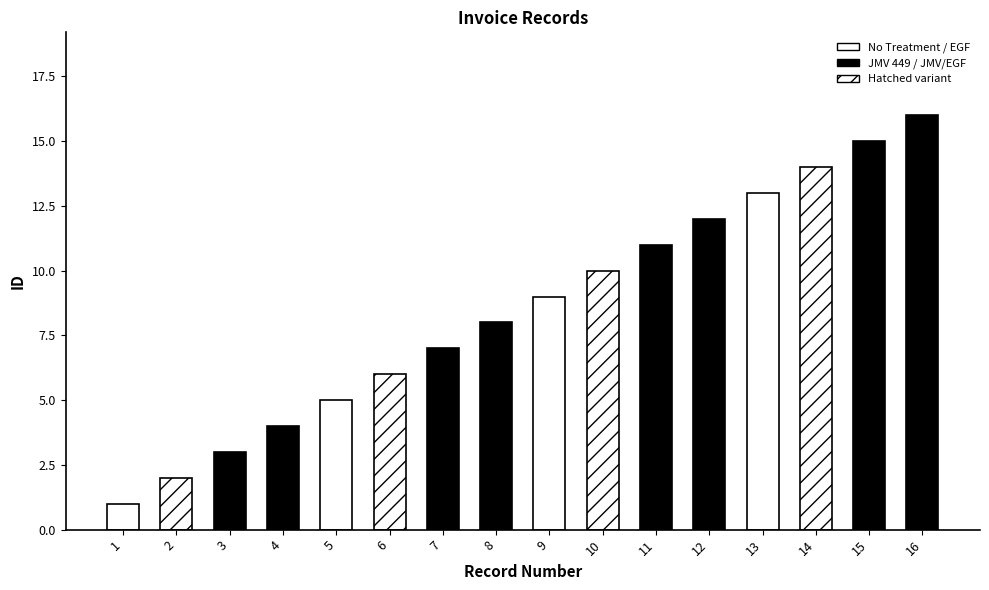

What is the sum of all values?

136